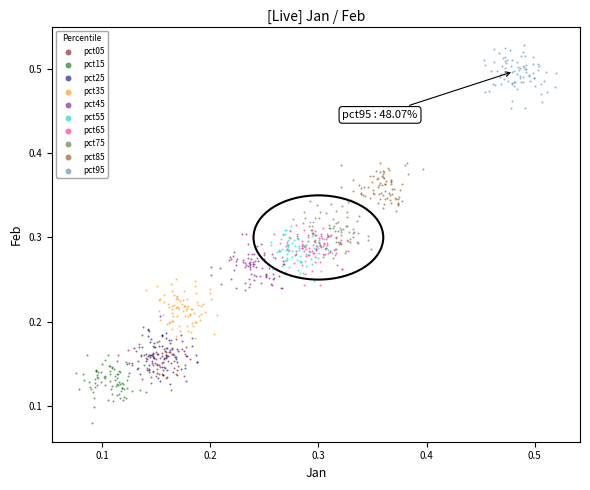

Which series reaches the maximum Y coordinate?

pct95